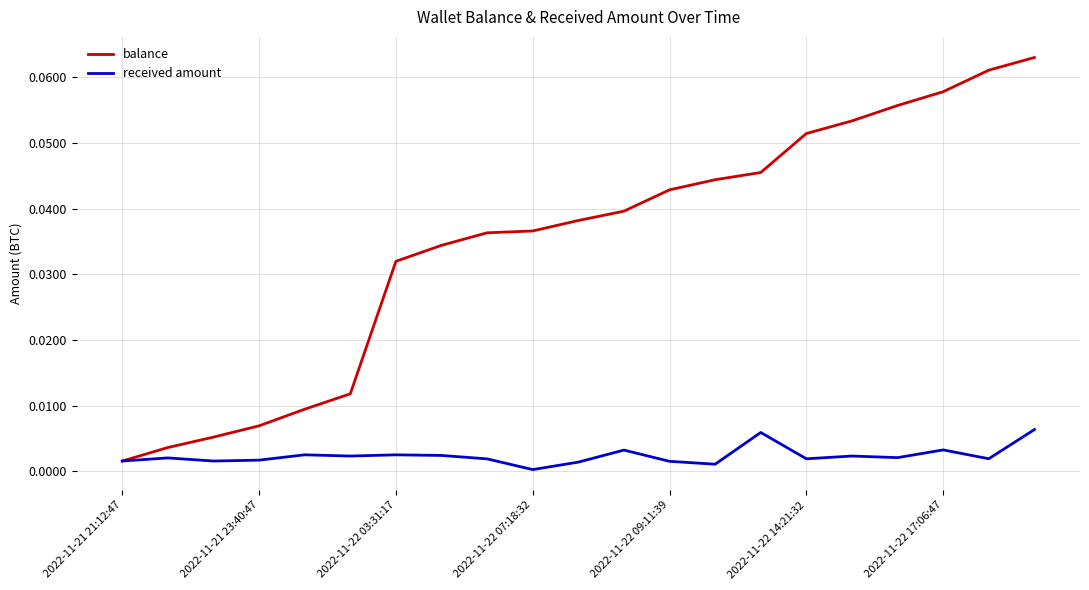

Which series has the largest range (max minus min)?

balance